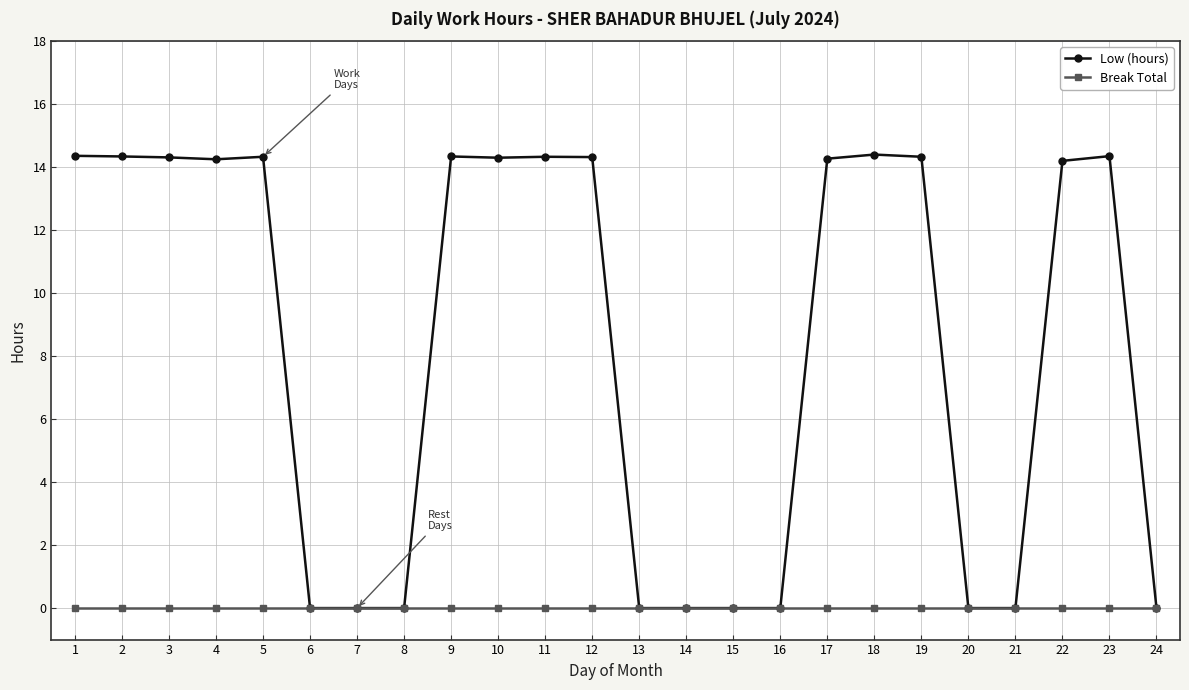

The Low (hours) series shows 14.3 at 19. True or false?

True